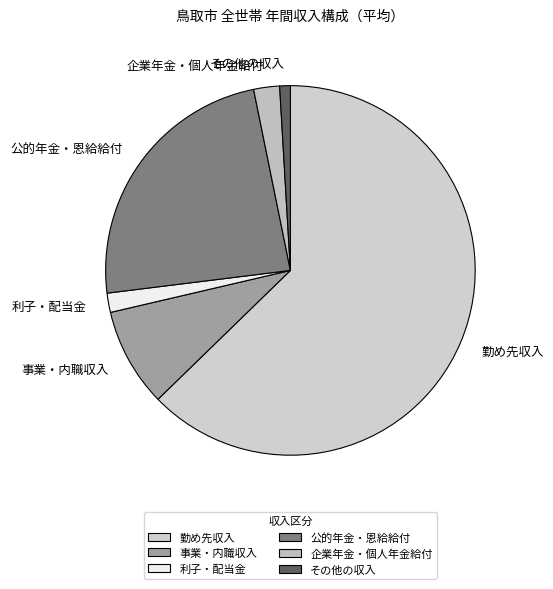

True or false: 事業・内職収入 accounts for 1% of the total.

False